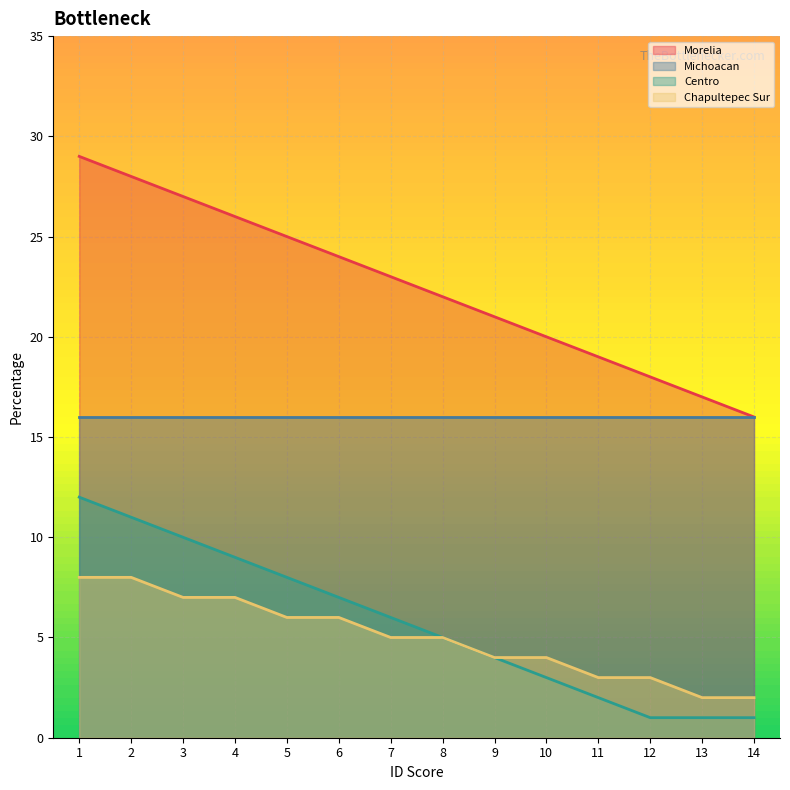

Is the value of Morelia at 5 greater than the value of Chapultepec Sur at 10?

Yes